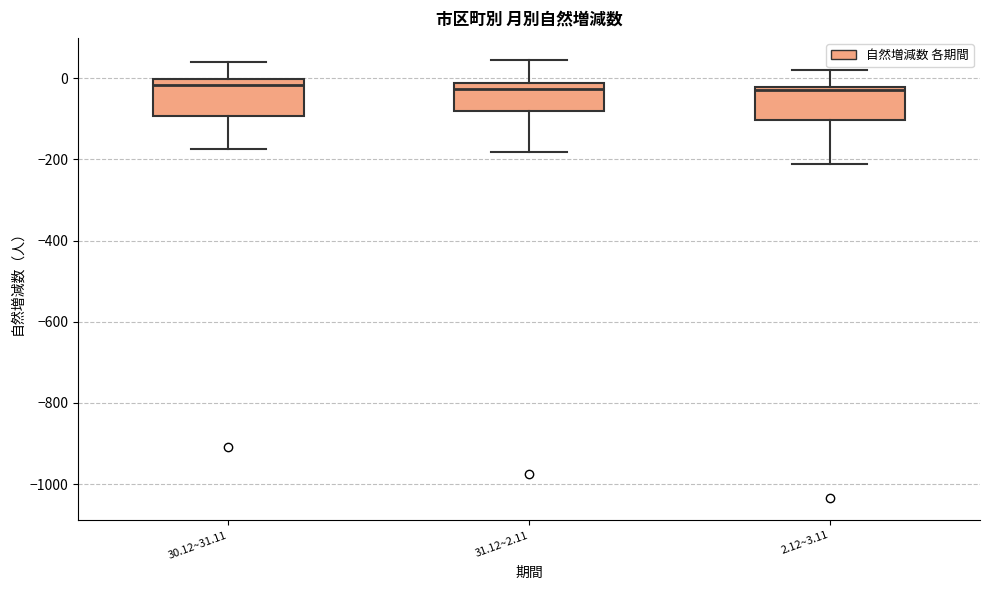

Where is the lower edge of the box for 2.12~3.11 on the y-axis? The values are not printed on the chart, so give them approximately, as read against the axis.

-100